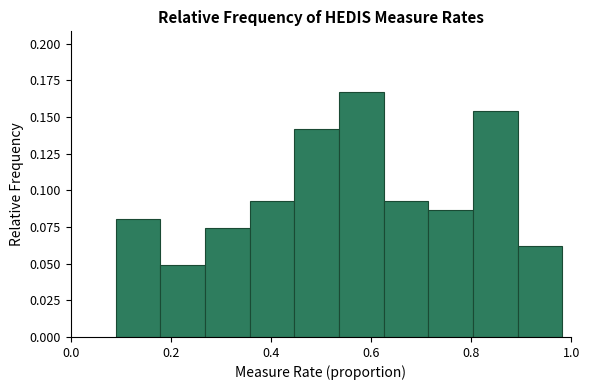

Reading left to right, list every bar in this chart as the range it spans on the x-axis followed by its height. Neither the bar edges nor the heights are printed on the chart, so give them approximately, as read against the axes.

0.10 to 0.18: 0.080
0.18 to 0.26: 0.050
0.26 to 0.36: 0.075
0.36 to 0.44: 0.095
0.44 to 0.54: 0.140
0.54 to 0.62: 0.165
0.62 to 0.72: 0.095
0.72 to 0.80: 0.085
0.80 to 0.90: 0.155
0.90 to 0.98: 0.060